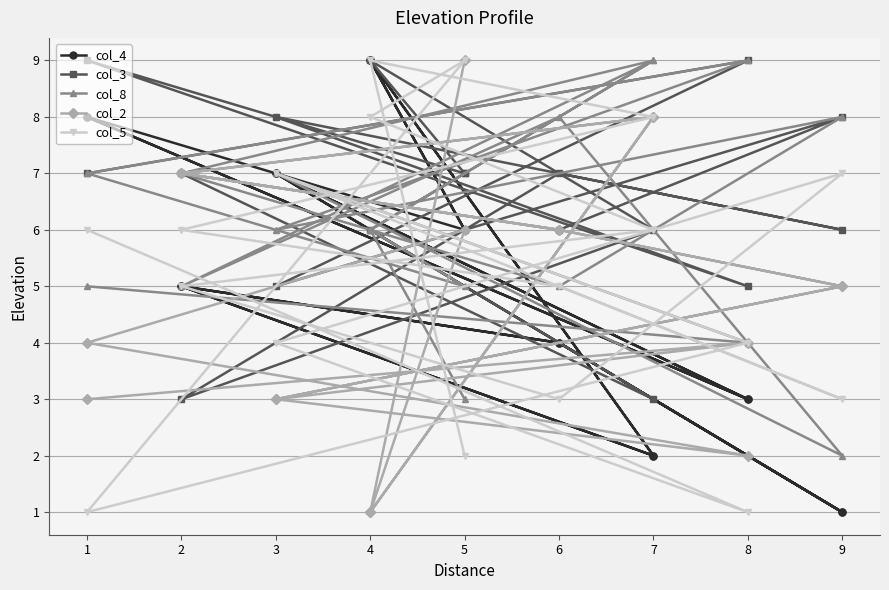

What is the spread (max minus min) of values at 5?

4